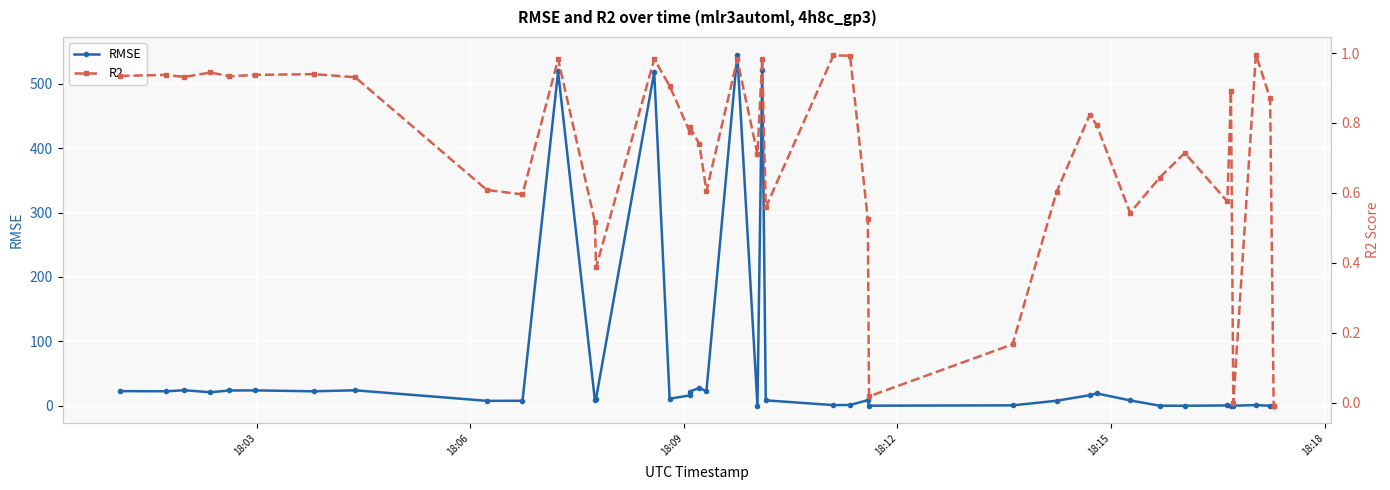

Is the value of R2 at 29 greater than the value of RMSE at 13?

No